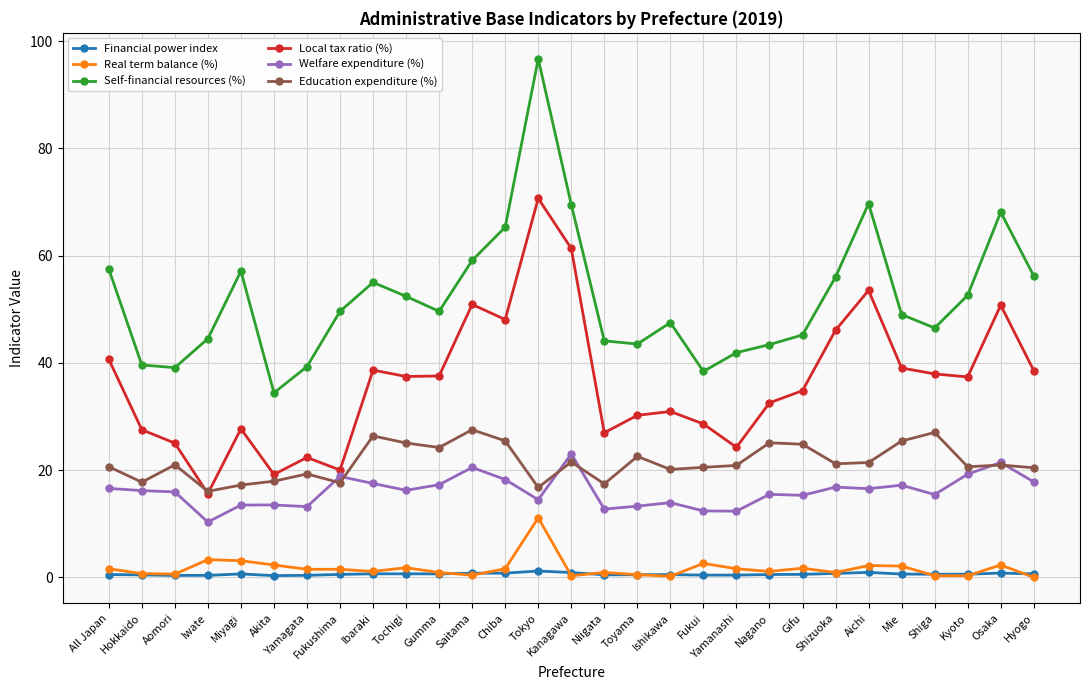

Is this an area chart (filled region under the line)?

No